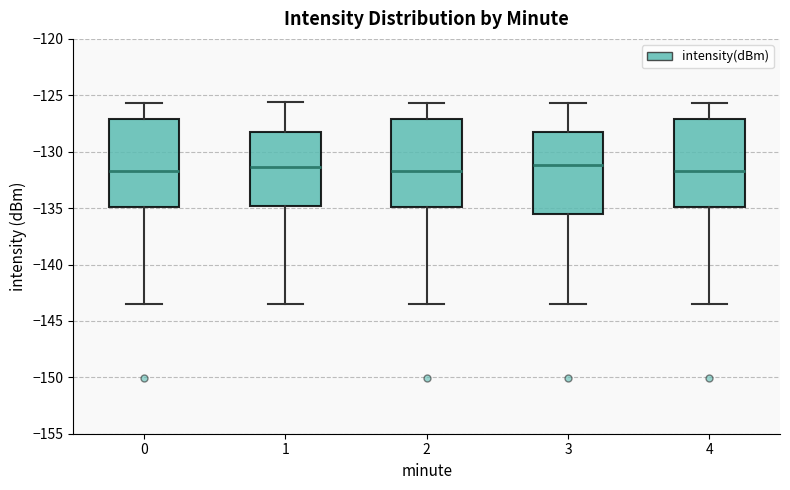

Where does the upper whisker of the box at x = 2 end on the y-axis? The values are not printed on the chart, so give them approximately, as read against the axis.

-125.5